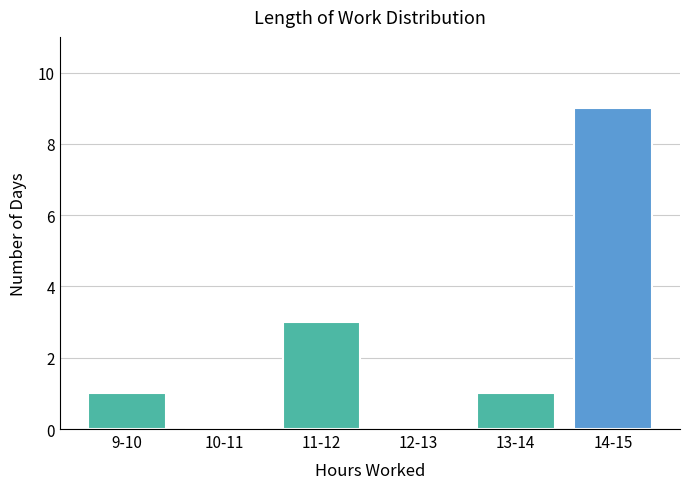

Reading right to left, what are all the values shown in this chart?

14-15=9	13-14=1	12-13=0	11-12=3	10-11=0	9-10=1